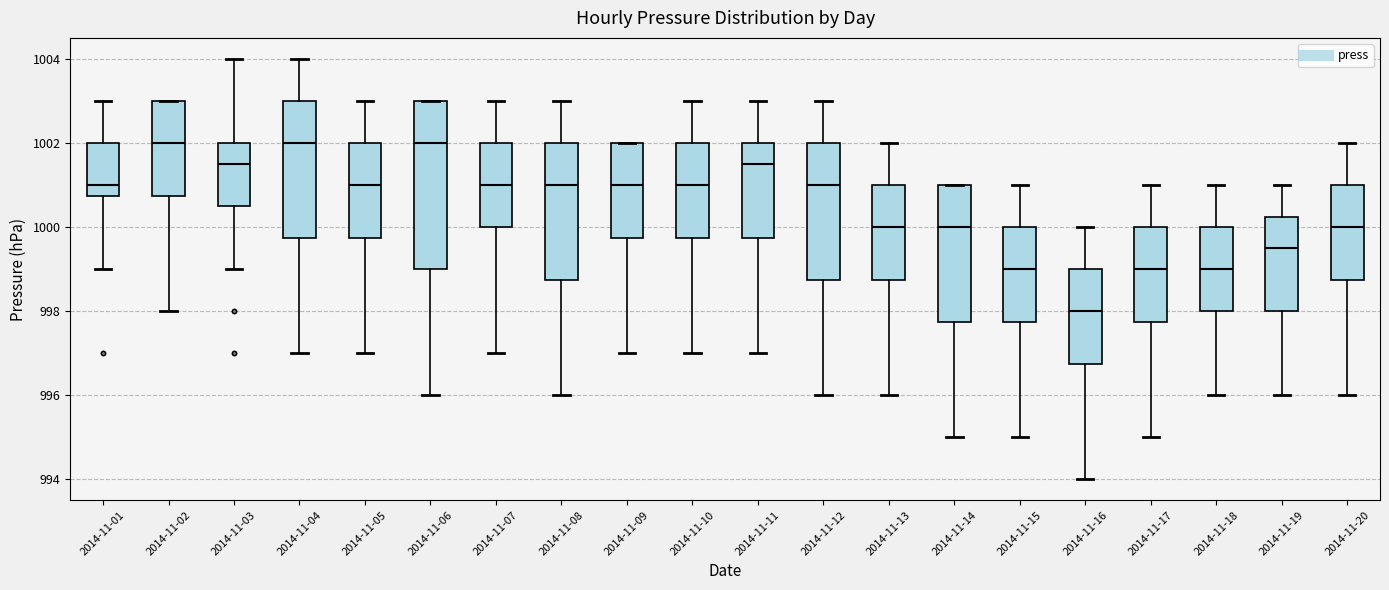

Reading left to right, transcribe this box plot: for each box, give where its median line is, the range the box spans, and where its two whiskers end, as read against the y-axis. The values are not printed on the chart, so give them approximately, as read against the axis.

2014-11-01: median 1001.0, box 1000.8 to 1002.0, whiskers 999.0 to 1003.0
2014-11-02: median 1002.0, box 1000.8 to 1003.0, whiskers 998.0 to 1003.0
2014-11-03: median 1001.6, box 1000.6 to 1002.0, whiskers 999.0 to 1004.0
2014-11-04: median 1002.0, box 999.8 to 1003.0, whiskers 997.0 to 1004.0
2014-11-05: median 1001.0, box 999.8 to 1002.0, whiskers 997.0 to 1003.0
2014-11-06: median 1002.0, box 999.0 to 1003.0, whiskers 996.0 to 1003.0
2014-11-07: median 1001.0, box 1000.0 to 1002.0, whiskers 997.0 to 1003.0
2014-11-08: median 1001.0, box 998.8 to 1002.0, whiskers 996.0 to 1003.0
2014-11-09: median 1001.0, box 999.8 to 1002.0, whiskers 997.0 to 1002.0
2014-11-10: median 1001.0, box 999.8 to 1002.0, whiskers 997.0 to 1003.0
2014-11-11: median 1001.6, box 999.8 to 1002.0, whiskers 997.0 to 1003.0
2014-11-12: median 1001.0, box 998.8 to 1002.0, whiskers 996.0 to 1003.0
2014-11-13: median 1000.0, box 998.8 to 1001.0, whiskers 996.0 to 1002.0
2014-11-14: median 1000.0, box 997.8 to 1001.0, whiskers 995.0 to 1001.0
2014-11-15: median 999.0, box 997.8 to 1000.0, whiskers 995.0 to 1001.0
2014-11-16: median 998.0, box 996.8 to 999.0, whiskers 994.0 to 1000.0
2014-11-17: median 999.0, box 997.8 to 1000.0, whiskers 995.0 to 1001.0
2014-11-18: median 999.0, box 998.0 to 1000.0, whiskers 996.0 to 1001.0
2014-11-19: median 999.6, box 998.0 to 1000.2, whiskers 996.0 to 1001.0
2014-11-20: median 1000.0, box 998.8 to 1001.0, whiskers 996.0 to 1002.0